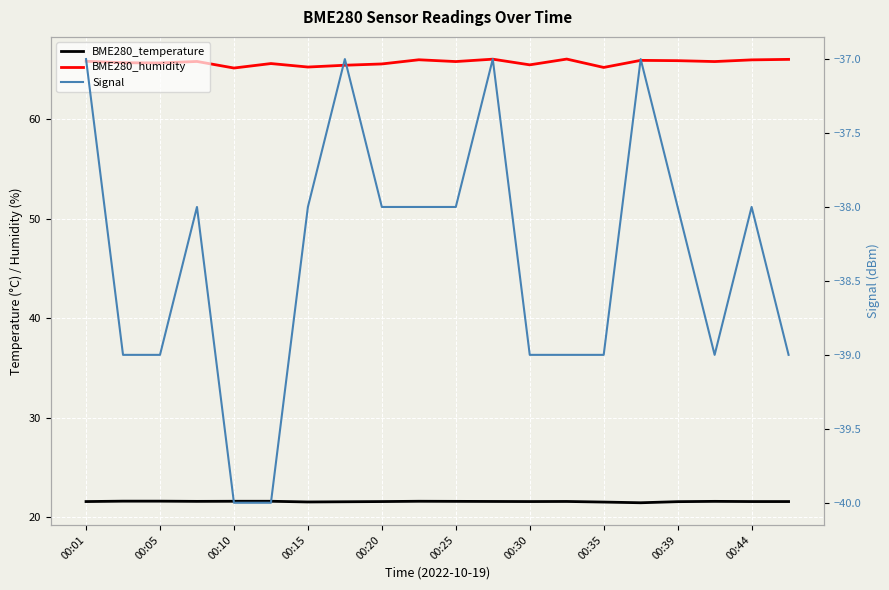

Count the Signal values in the range -39 to -38.

14